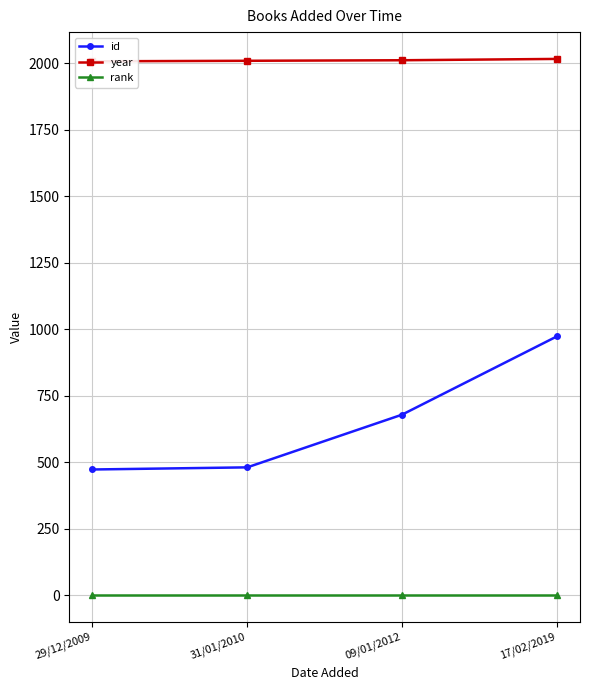

How many series are shown in this chart?

3